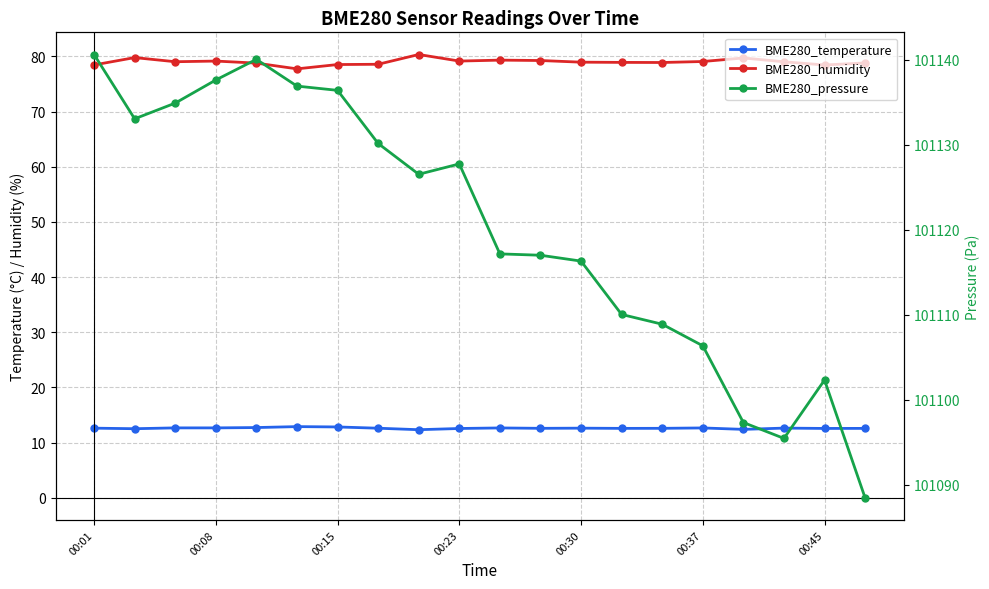

How many lines are shown in the chart?

3